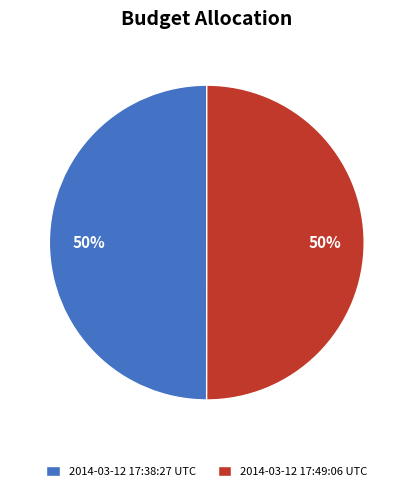

The 2014-03-12 17:49:06 UTC slice represents 50% of the pie. True or false?

True